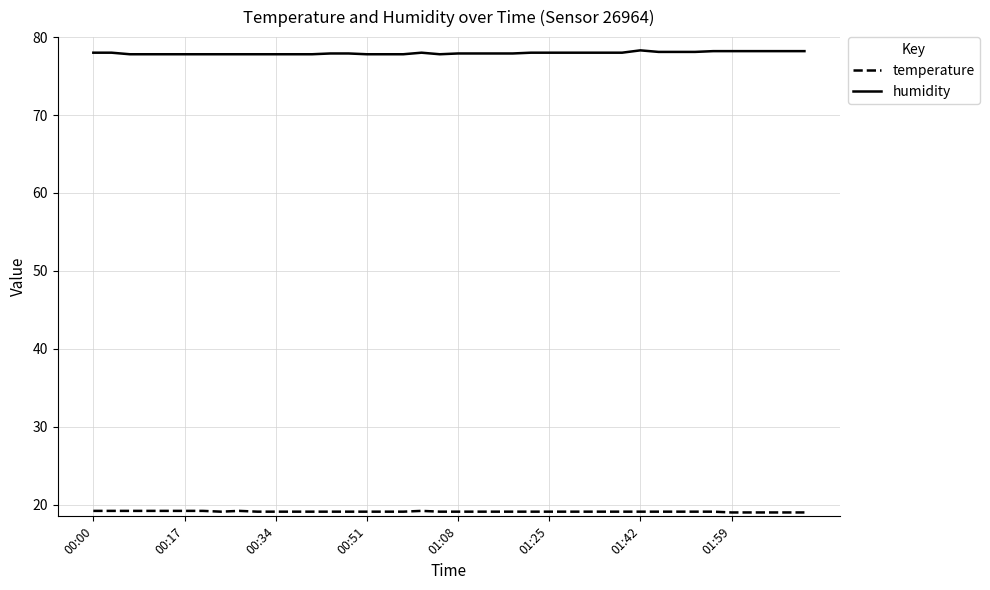

List the series in order of their overall mean, lowest first.

temperature, humidity